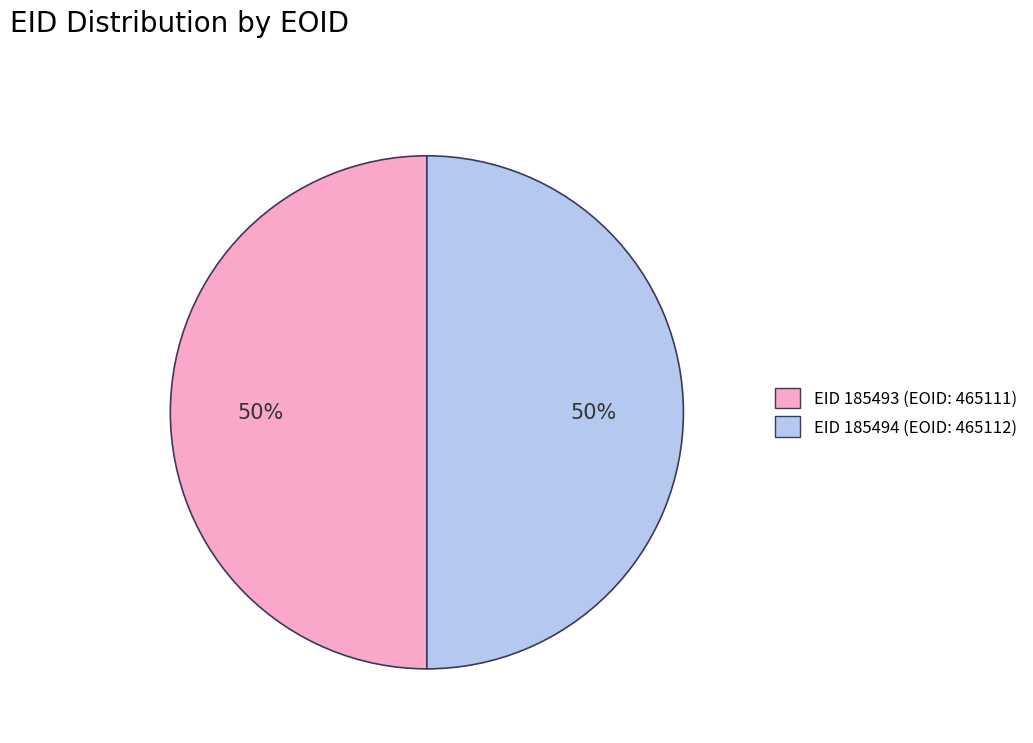

True or false: EID 185494 (EOID: 465112) accounts for 50% of the total.

True